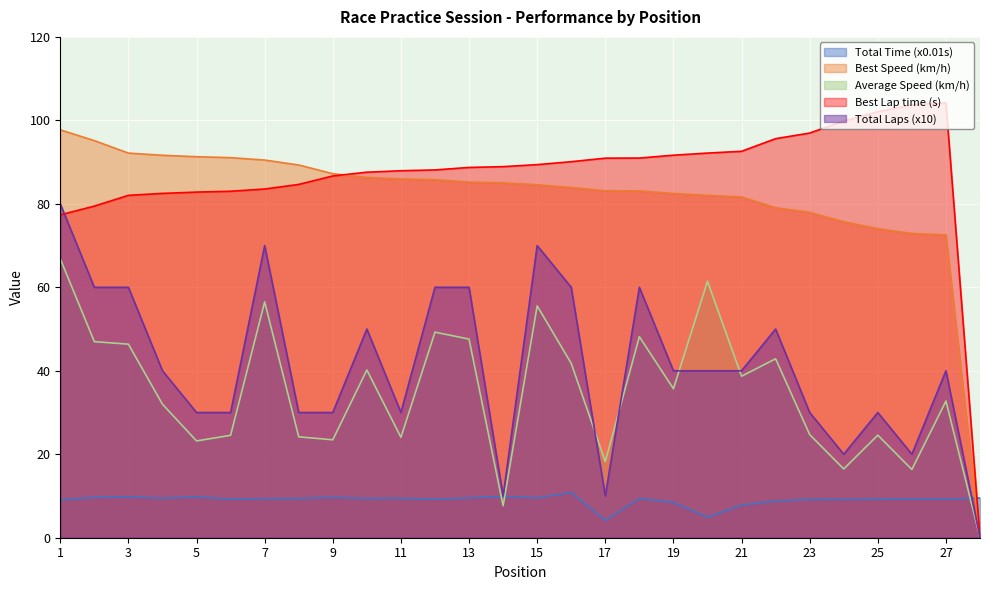

At which category is the sum across all series the highest?

1